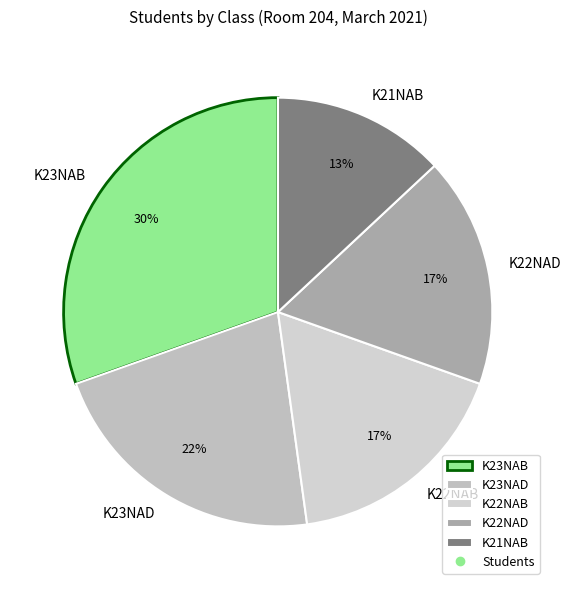

Which has a higher value, K22NAD or K23NAB?

K23NAB